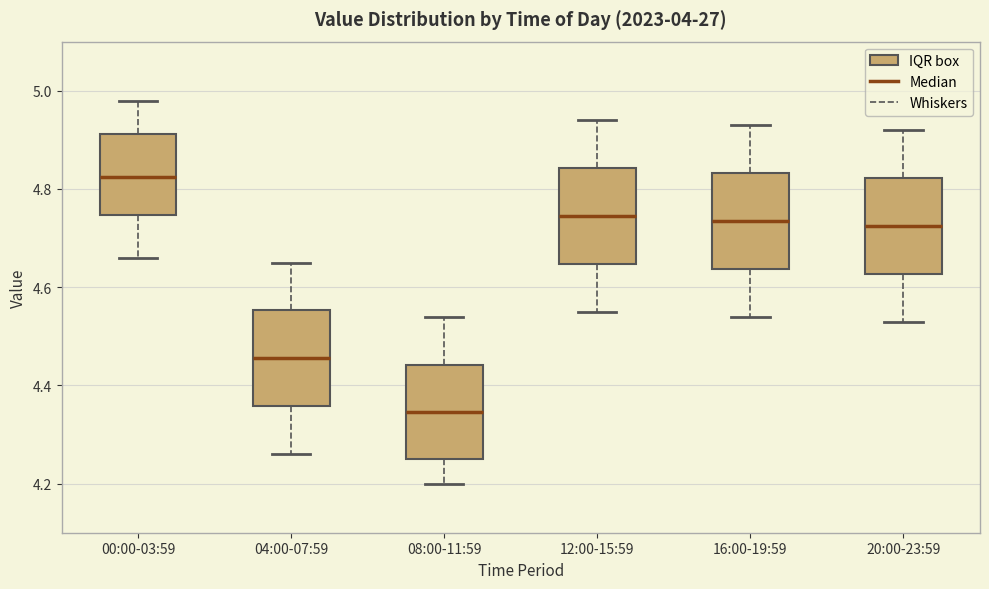

Where does the median line of the box for 16:00-19:59 sit on the y-axis? The values are not printed on the chart, so give them approximately, as read against the axis.

4.74